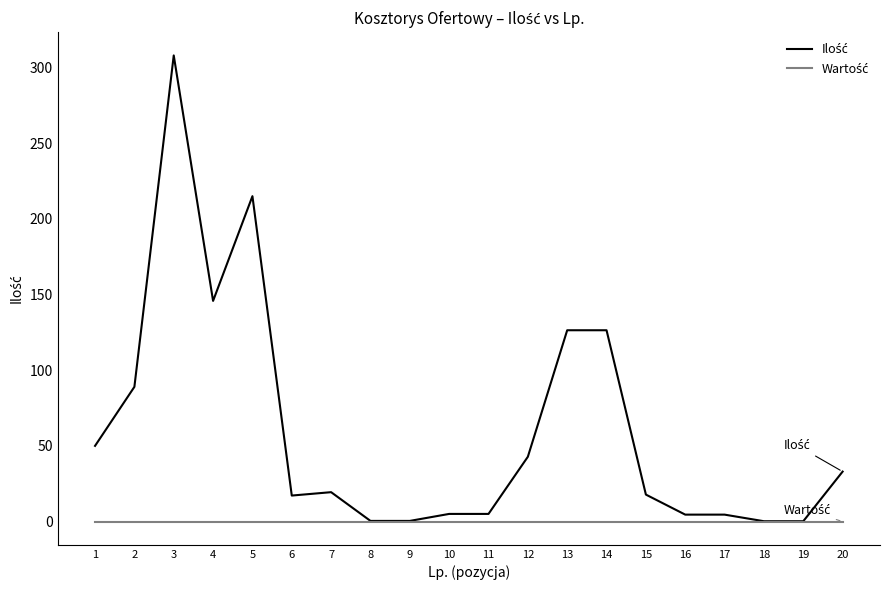

What is the maximum value shown in the chart?

308.0